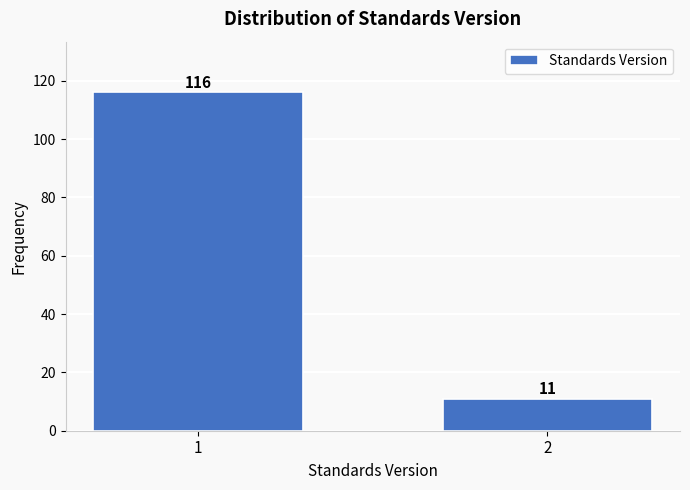

Reading left to right, list all the values displayed in this chart.

116	11